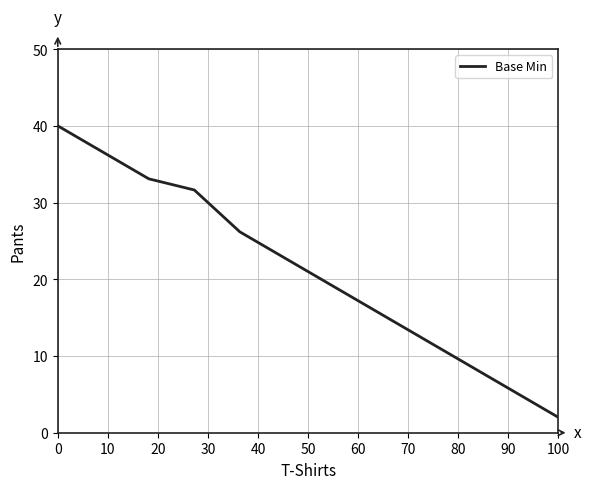

What is the sum of all values?

254.0